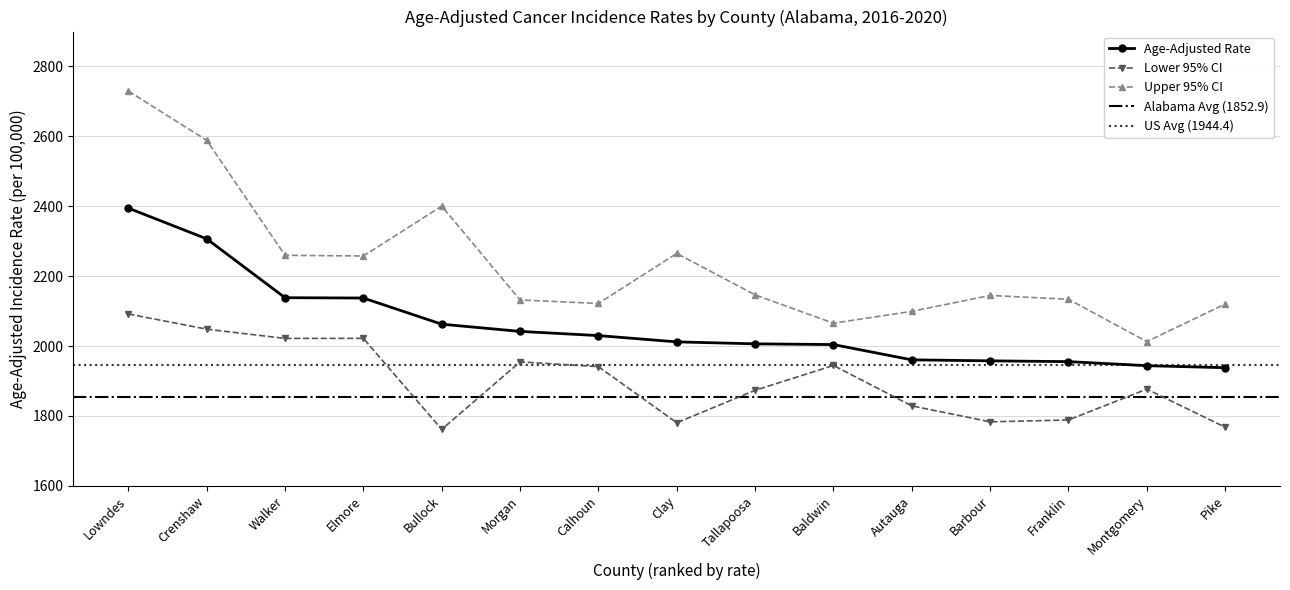

At which category does the chart reach its peak across all series?

Lowndes